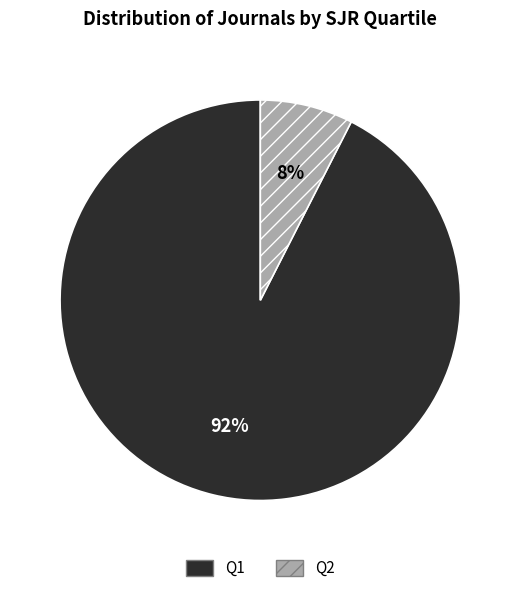

To the nearest percent, what is the average slice percentage?

50%